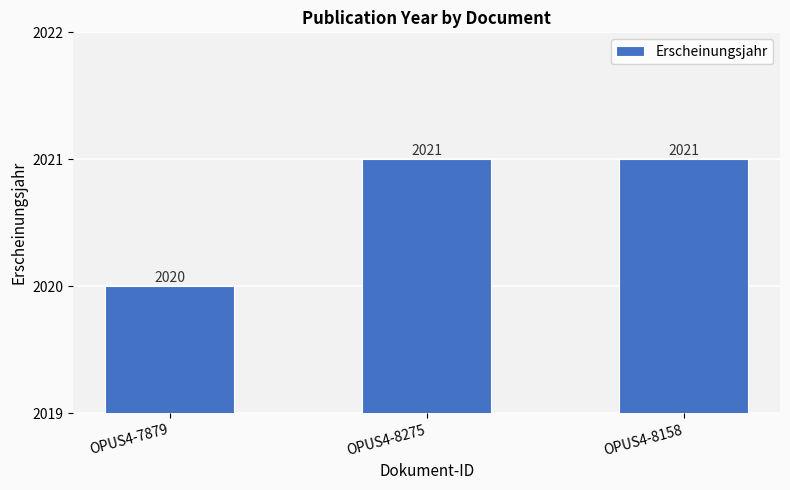

Read the value at OPUS4-7879.

2020